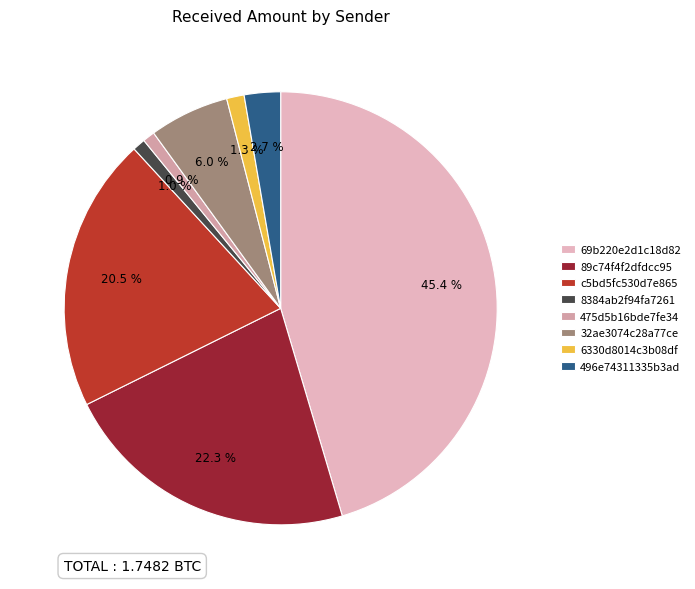

To the nearest percent, what percentage of the pie is 6330d8014c3b08df?

1%